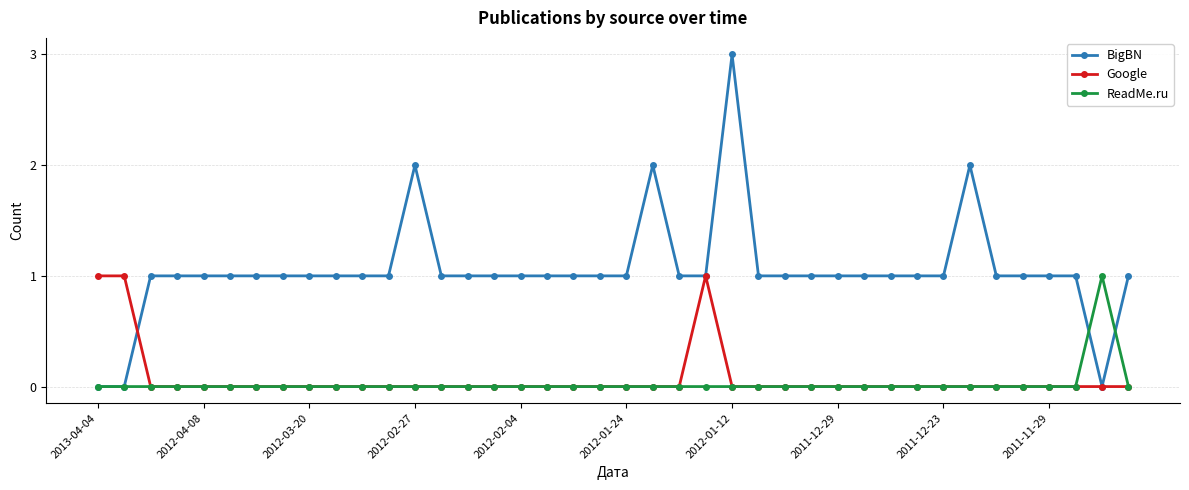

Which series has the largest range (max minus min)?

BigBN